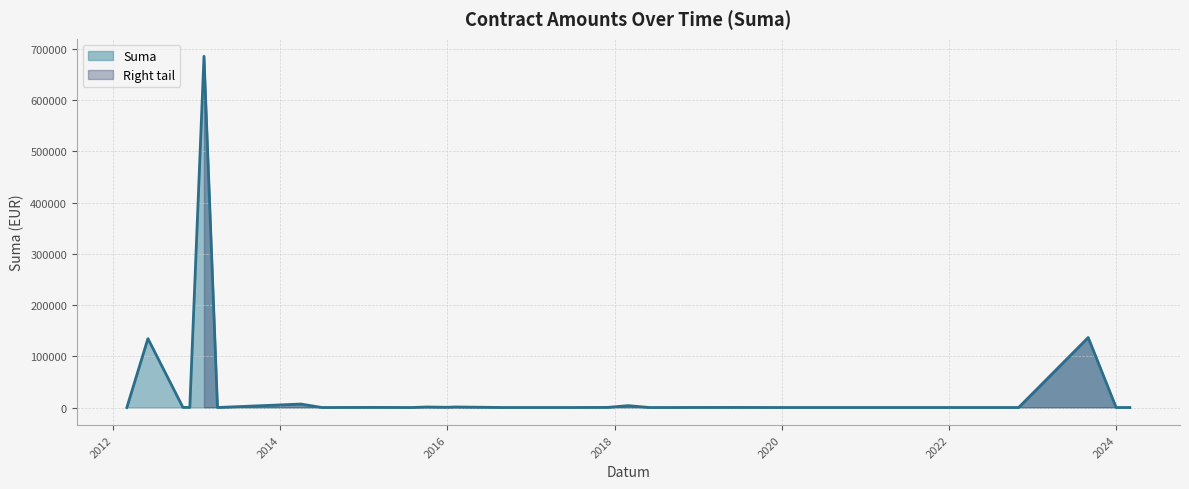

The chart shows a value of 270.2 at 2015-02-02. True or false?

False